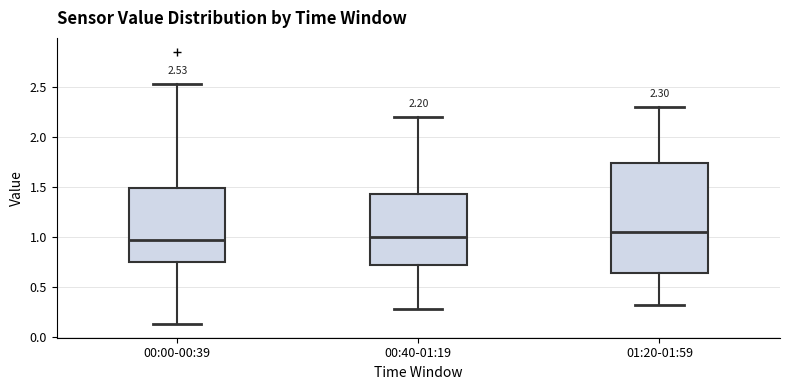

Which box is the tallest, from its lower edge to its upper edge?

01:20-01:59